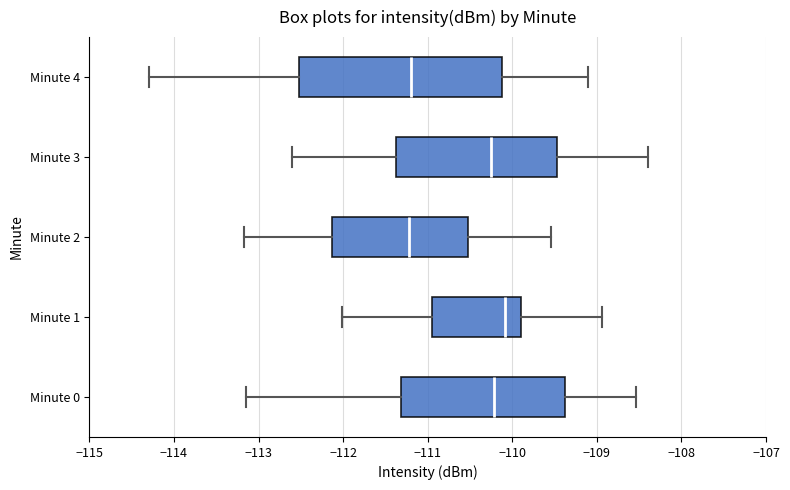

Reading bottom to top, transcribe this box plot: for each box, give where its median line is, the range the box spans, and where its two whiskers end, as read against the x-axis. The values are not printed on the chart, so give them approximately, as read against the axis.

Minute 0: median -110.2, box -111.3 to -109.4, whiskers -113.1 to -108.5
Minute 1: median -110.1, box -110.9 to -109.9, whiskers -112.0 to -108.9
Minute 2: median -111.2, box -112.1 to -110.5, whiskers -113.2 to -109.5
Minute 3: median -110.2, box -111.4 to -109.5, whiskers -112.6 to -108.4
Minute 4: median -111.2, box -112.5 to -110.1, whiskers -114.3 to -109.1